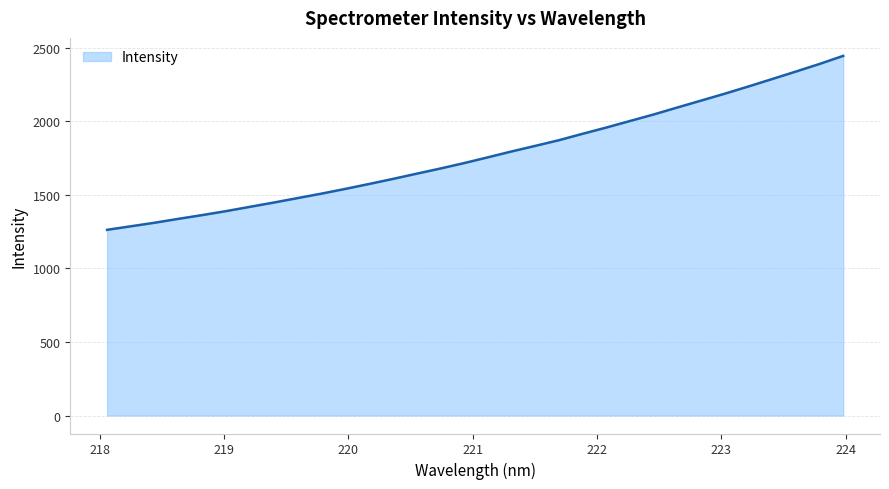

What is the difference between the maximum and minimum values?

1183.1